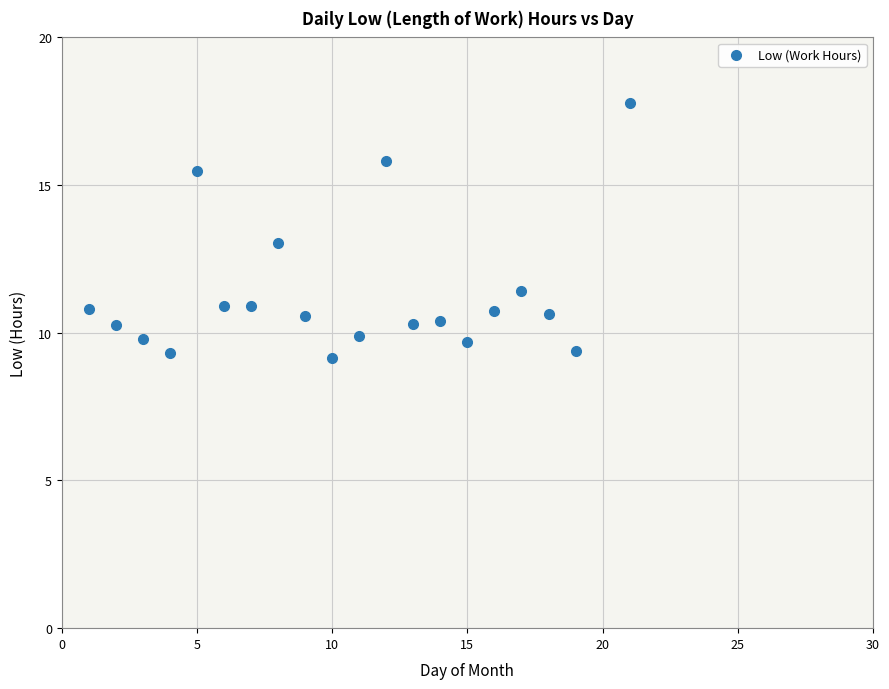

What is the range of X values (max minus min)?

20.0